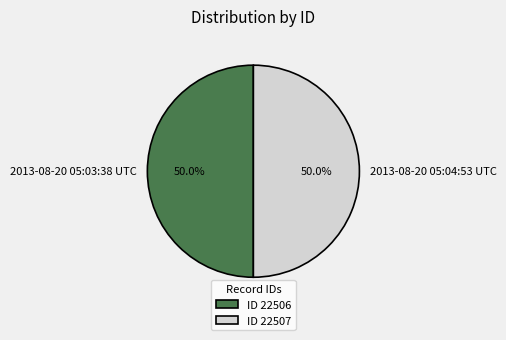

What percentage do 2013-08-20 05:04:53 UTC and 2013-08-20 05:03:38 UTC together represent?

100.0%